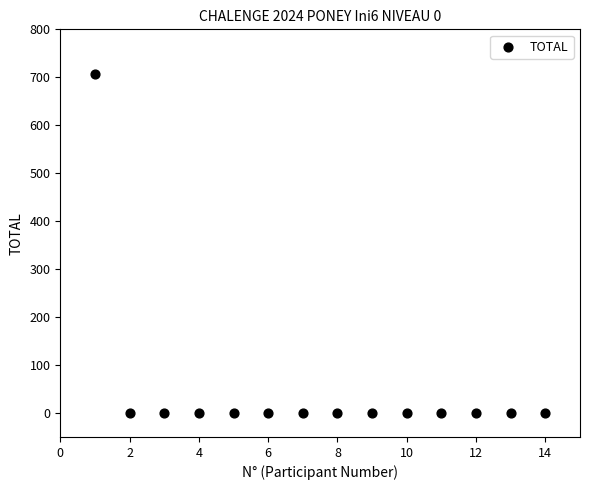

What is the range of X values (max minus min)?

13